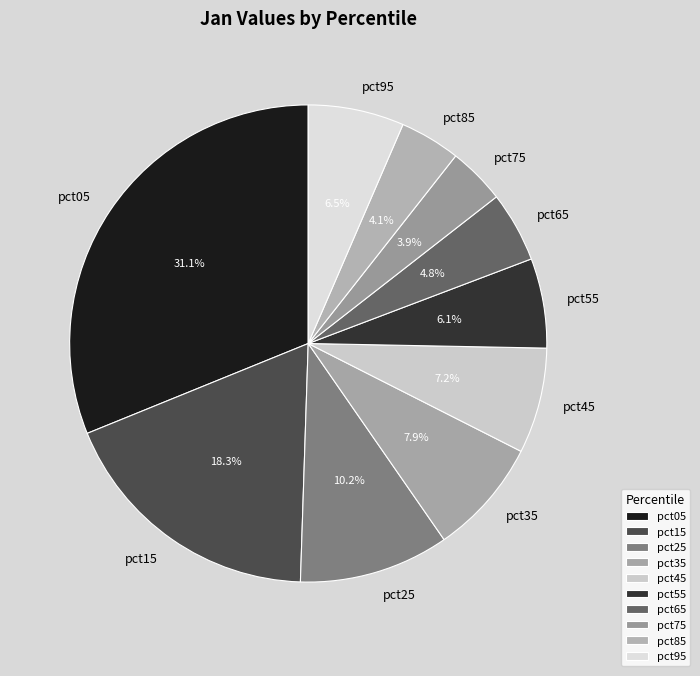

To the nearest percent, what is the difference between the pct65 and pct95 slice percentages?

2%